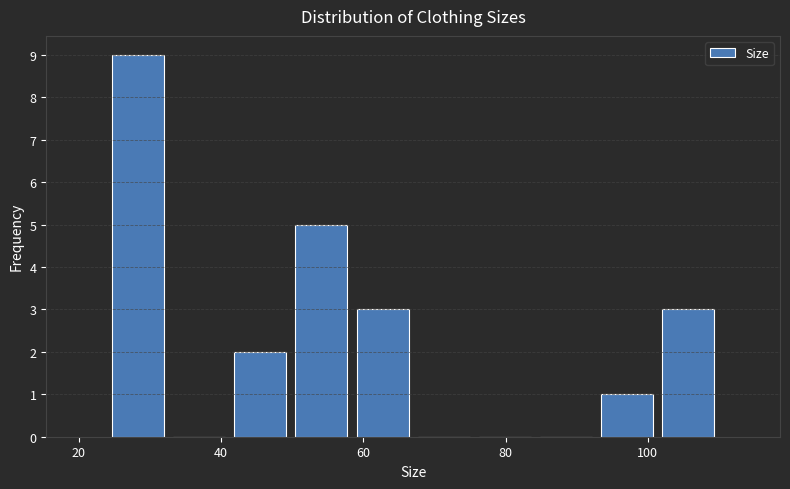

Over which range of the x-axis is the bar tallest?

24.0 to 32.6